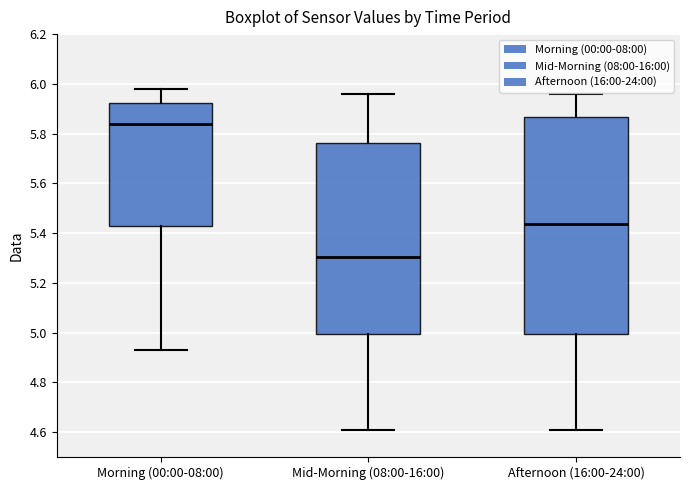

Which box is the tallest, from its lower edge to its upper edge?

Afternoon (16:00-24:00)